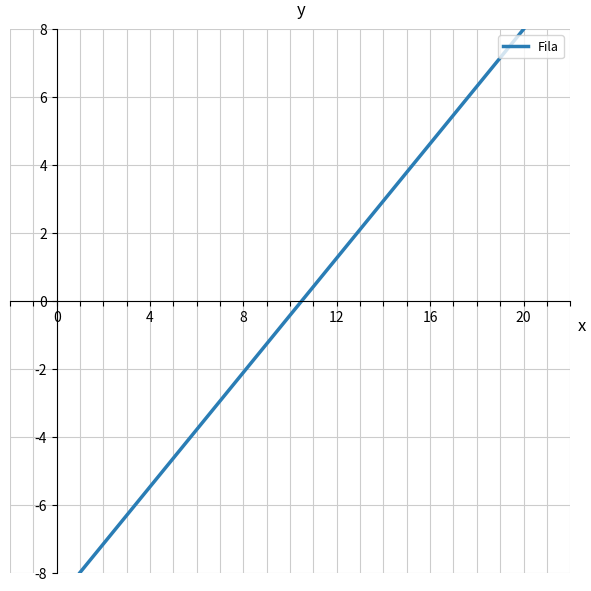

How many values are above zero?

10